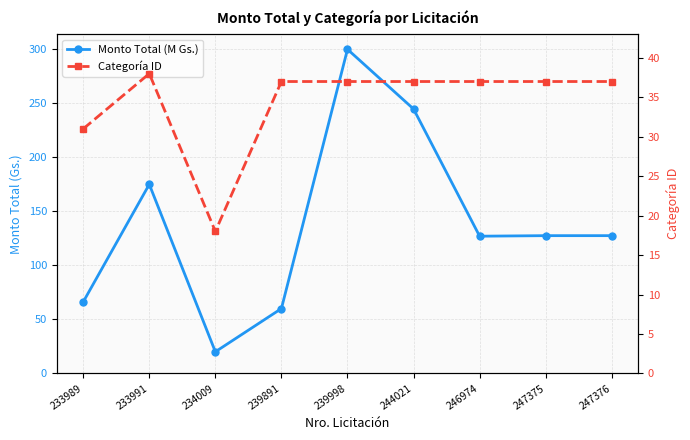

At which category does Categoría ID reach its first local valley?

234009